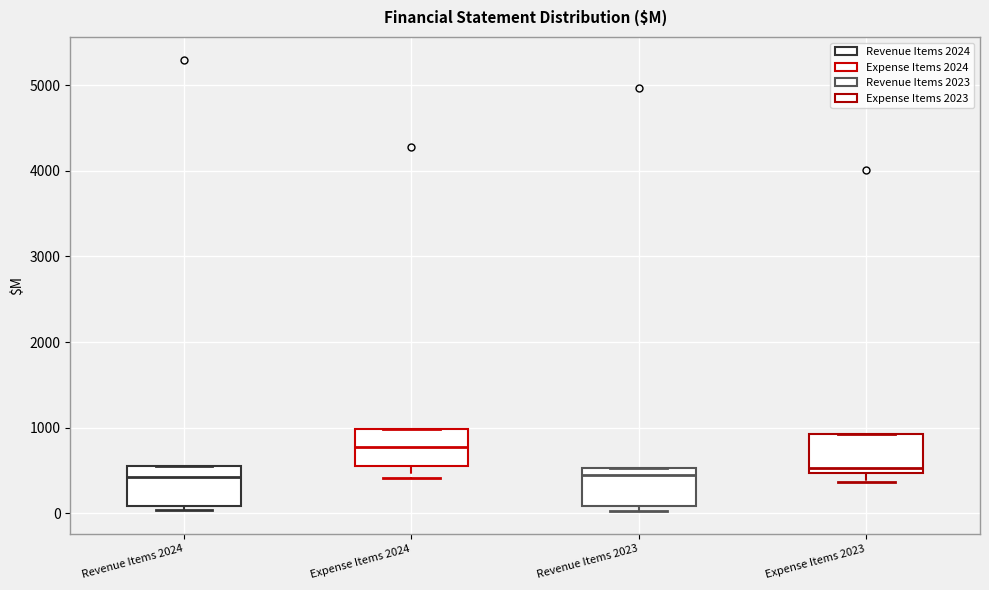

Reading left to right, read every box against the y-axis: the position of its median line, the range the box covers, and the ends of its whiskers. The values are not printed on the chart, so give them approximately, as read against the axis.

Revenue Items 2024: median 400, box 100 to 600, whiskers 0 to 600
Expense Items 2024: median 800, box 600 to 1000, whiskers 400 to 1000
Revenue Items 2023: median 400, box 100 to 500, whiskers 0 to 500
Expense Items 2023: median 500 (just above the box's lower edge), box 500 to 900, whiskers 400 to 900